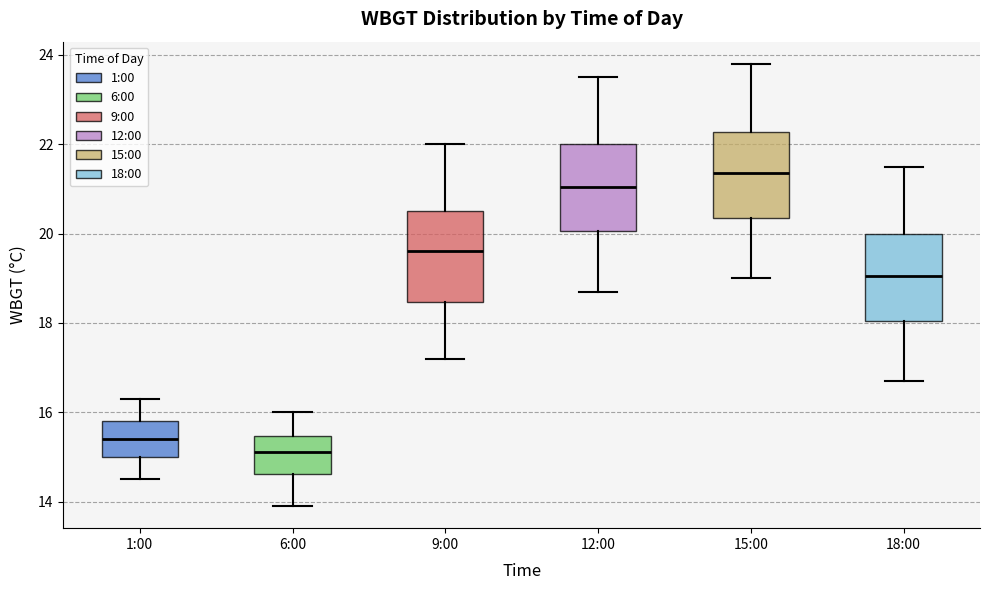

Reading left to right, read every box against the y-axis: the position of its median line, the range the box covers, and the ends of its whiskers. The values are not printed on the chart, so give them approximately, as read against the axis.

1:00: median 15.4, box 15.0 to 15.8, whiskers 14.6 to 16.4
6:00: median 15.2, box 14.6 to 15.4, whiskers 14.0 to 16.0
9:00: median 19.6, box 18.4 to 20.6, whiskers 17.2 to 22.0
12:00: median 21.0, box 20.0 to 22.0, whiskers 18.8 to 23.6
15:00: median 21.4, box 20.4 to 22.2, whiskers 19.0 to 23.8
18:00: median 19.0, box 18.0 to 20.0, whiskers 16.8 to 21.6